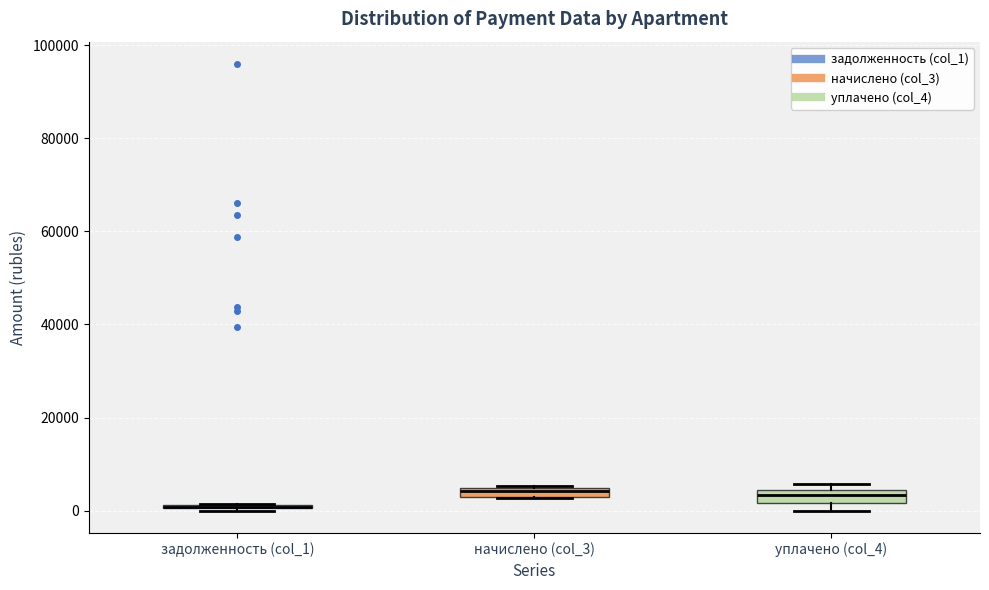

Where is the lower edge of the box for начислено (col_3) on the y-axis? The values are not printed on the chart, so give them approximately, as read against the axis.

2000